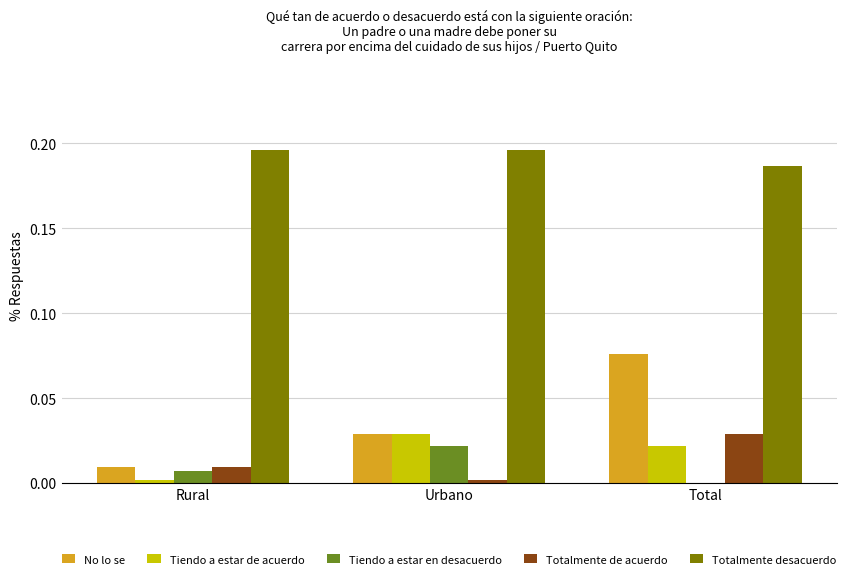

At which label does Totalmente de acuerdo reach its peak?

Total